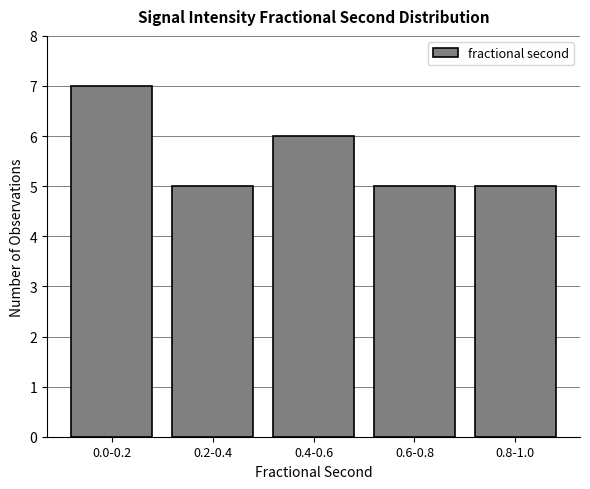

Reading left to right, extract all data points from this chart.

7	5	6	5	5